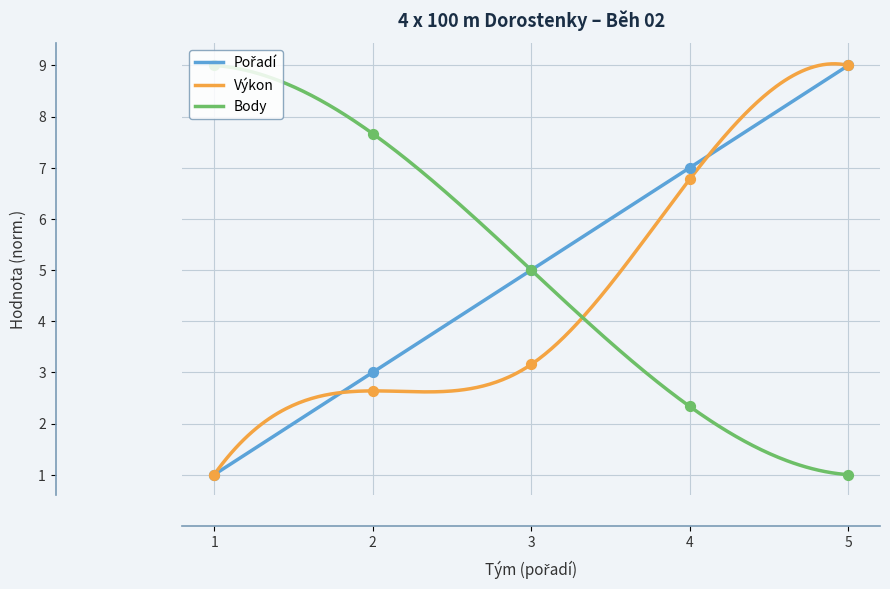

Which series contains the lowest Y value?

Pořadí